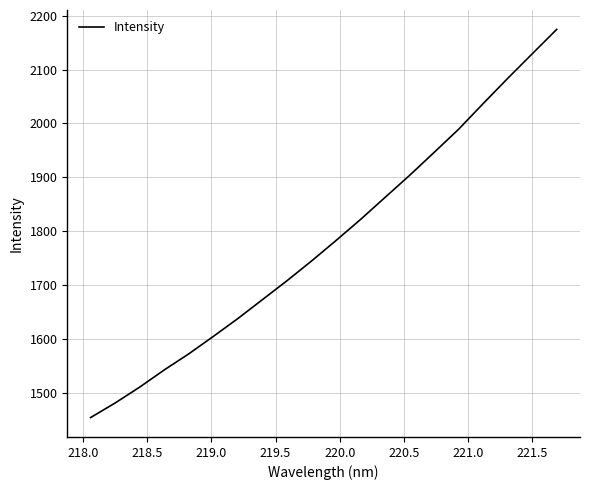

What is the greatest value displayed?

2174.6